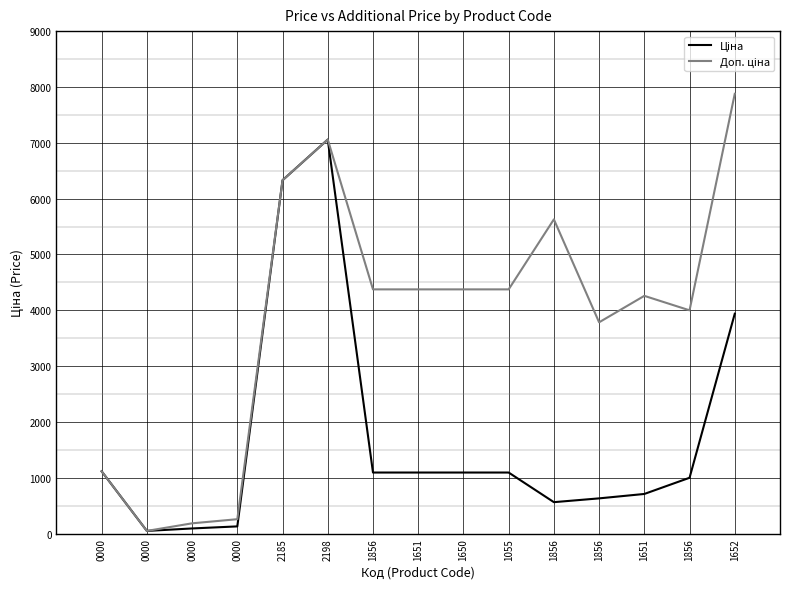

Where is Ціна nearest to the value 3552?

1652